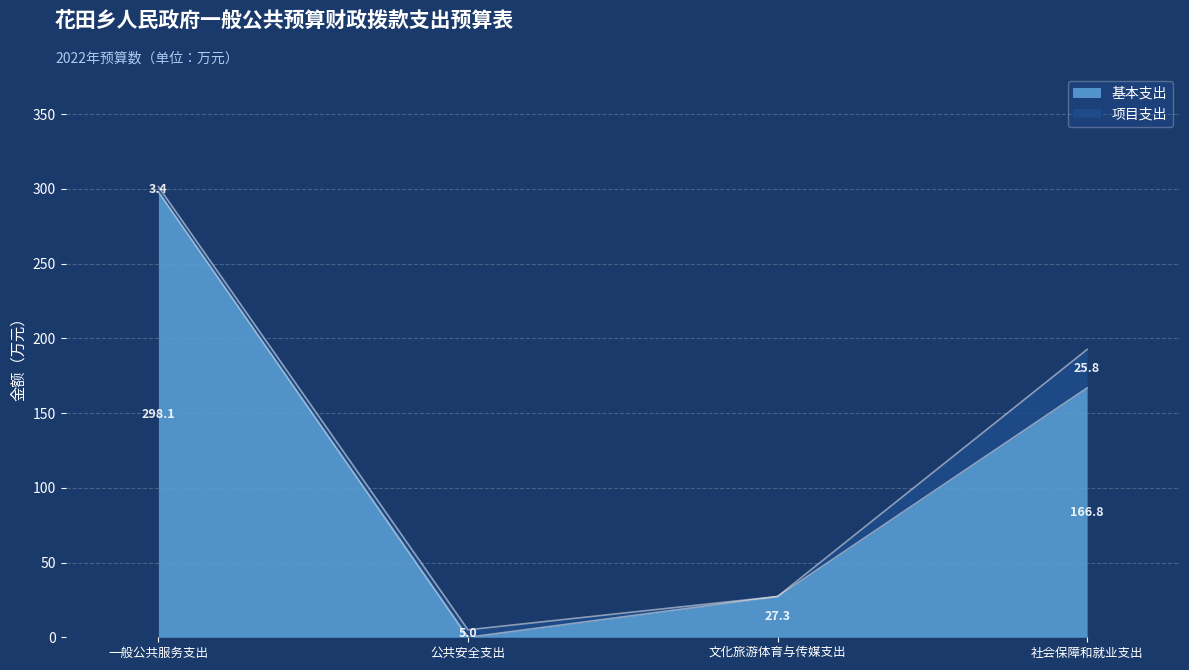

At which label does the data first exceed 166?

一般公共服务支出